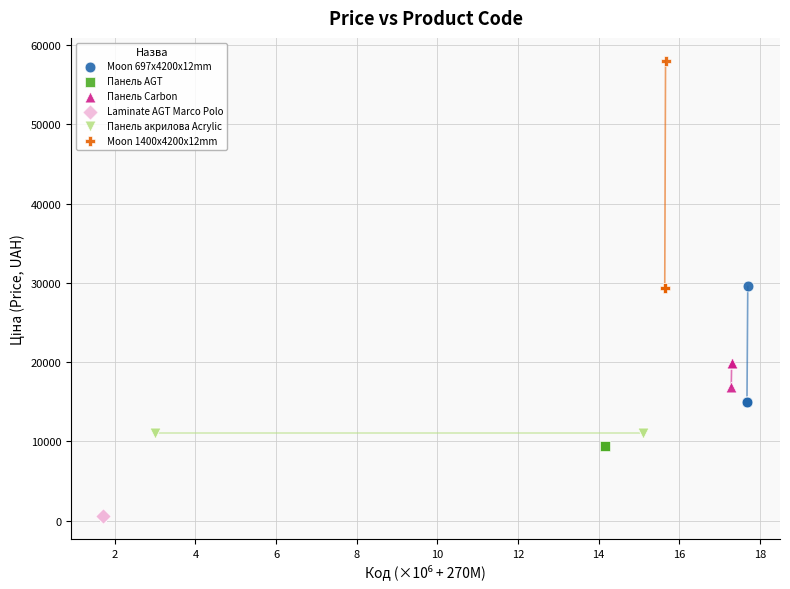

Which series reaches the minimum Y coordinate?

Laminate AGT Marco Polo